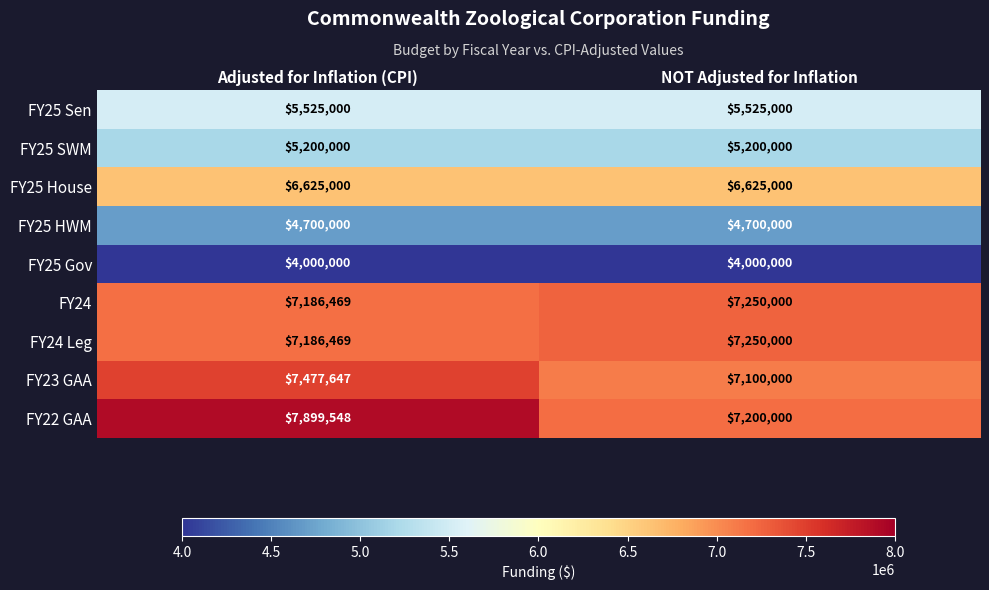

At how many categories does at least one series exceed 6965798?

2